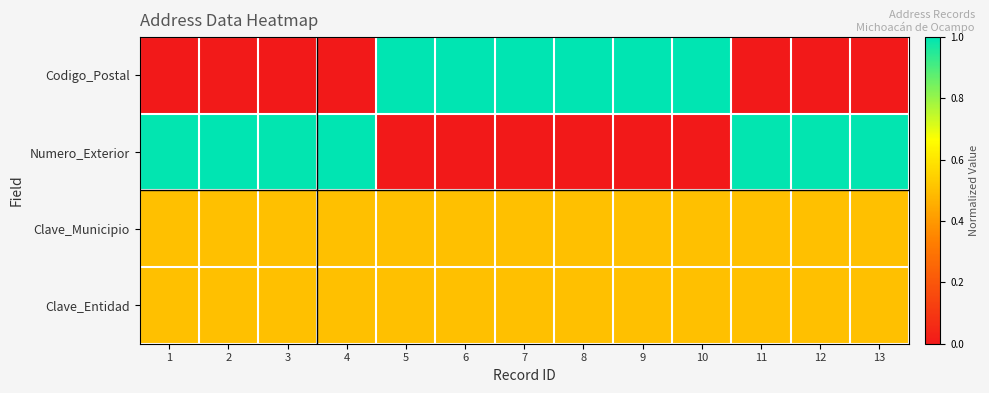

At 5, list the series in order from smallest to largest.

Numero_Exterior, Clave_Municipio, Clave_Entidad, Codigo_Postal